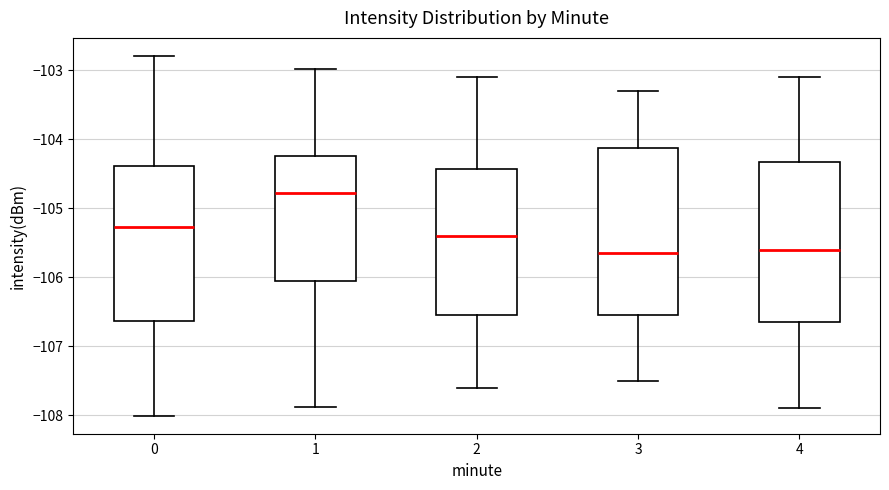

Reading left to right, read every box against the y-axis: the position of its median line, the range the box covers, and the ends of its whiskers. The values are not printed on the chart, so give them approximately, as read against the axis.

0: median -105.3, box -106.6 to -104.4, whiskers -108.0 to -102.8
1: median -104.8, box -106.0 to -104.2, whiskers -107.9 to -103.0
2: median -105.4, box -106.5 to -104.4, whiskers -107.6 to -103.1
3: median -105.6, box -106.5 to -104.1, whiskers -107.5 to -103.3
4: median -105.6, box -106.6 to -104.3, whiskers -107.9 to -103.1